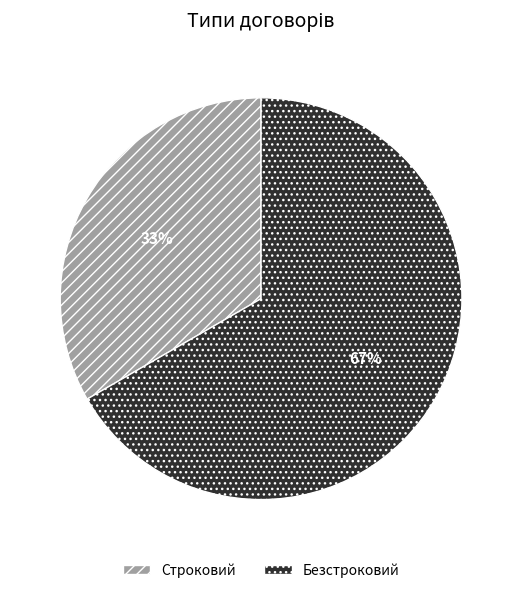

To the nearest percent, what is the average slice percentage?

50%